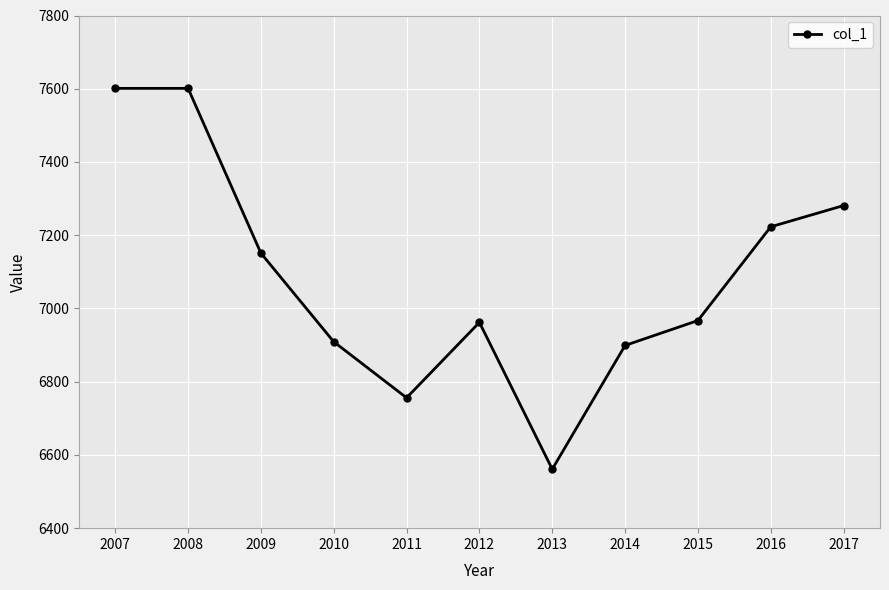

What is the greatest value displayed?

7601